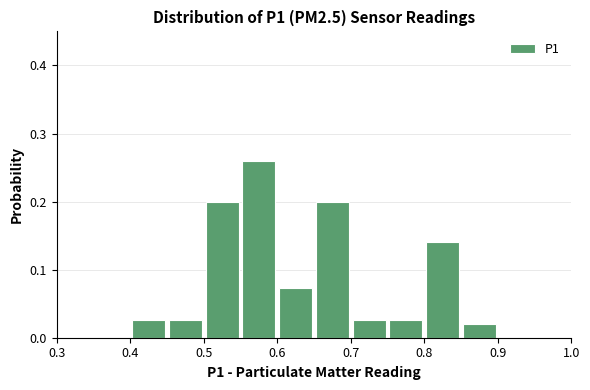

How tall is the bar that spans 0.45 to 0.50 on the x-axis? The values are not printed on the chart, so give them approximately, as read against the axis.

0.03